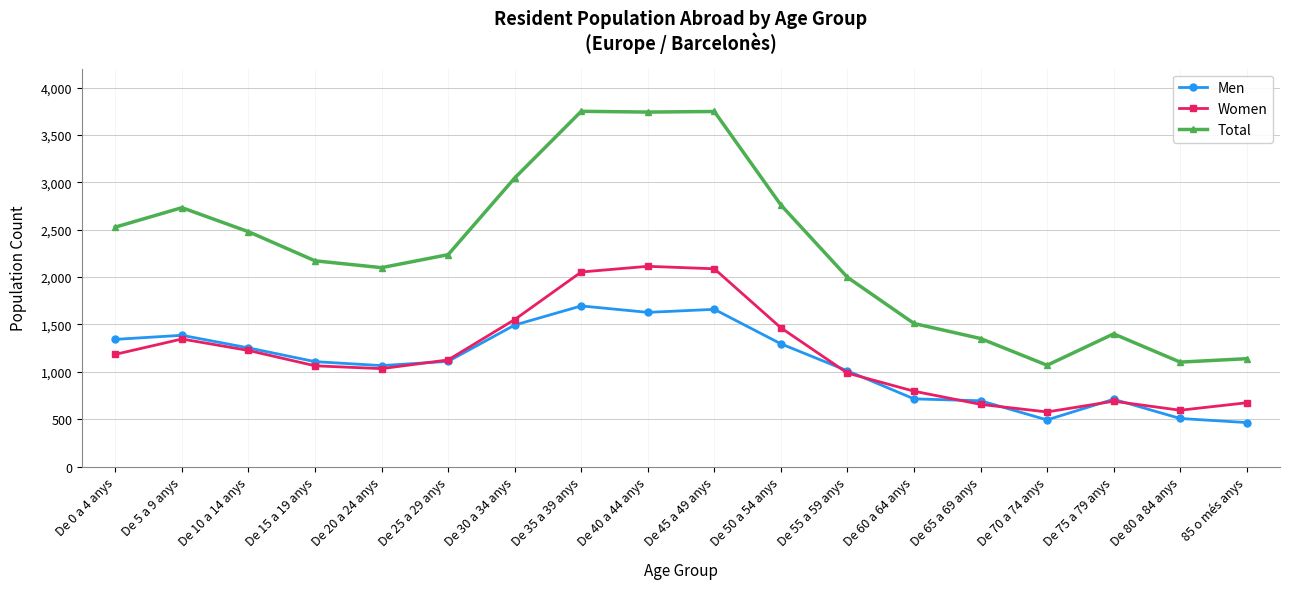

Which series changed the most between De 5 a 9 anys and De 80 a 84 anys?

Total